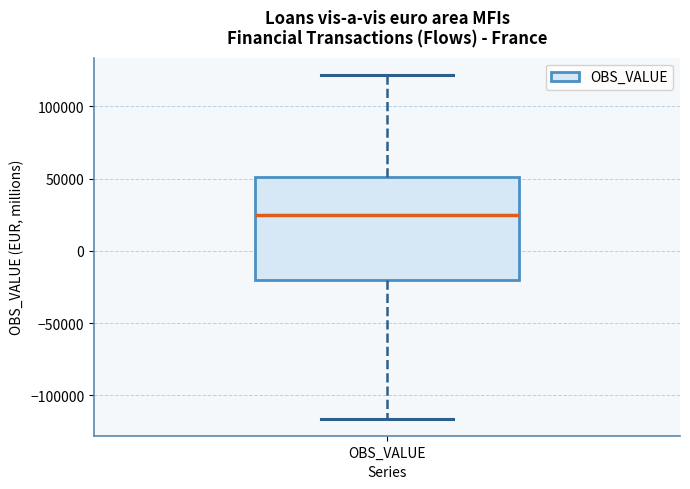

Read this box plot against the y-axis: the position of the median line, the range covered by the box, and the ends of both whiskers. The values are not printed on the chart, so give them approximately, as read against the axis.

median 25000, box -20000 to 50000, whiskers -115000 to 120000